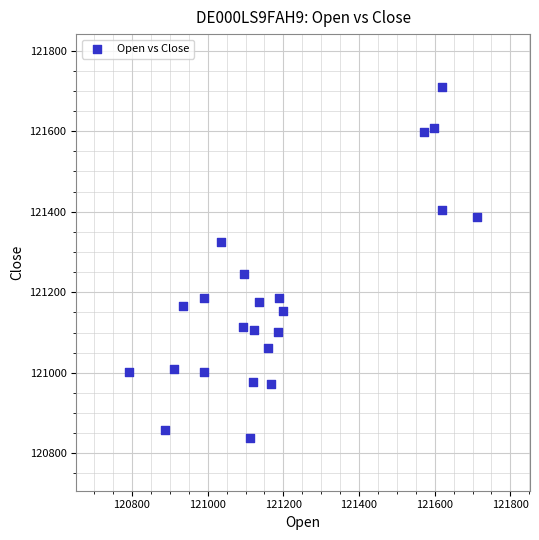

What is the range of X values (max minus min)?

922